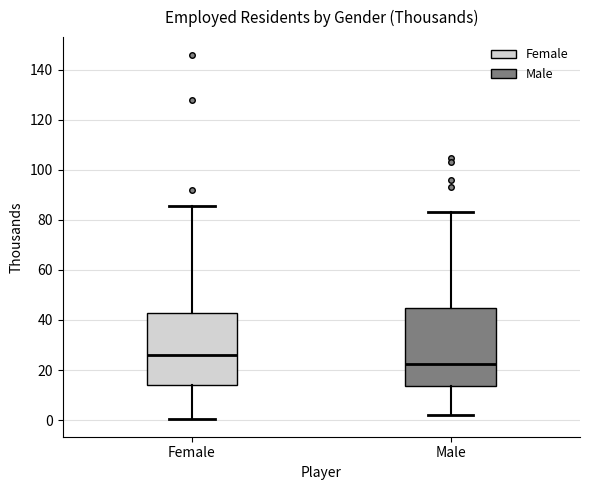

Where does the upper whisker of the box for Female end on the y-axis? The values are not printed on the chart, so give them approximately, as read against the axis.

86